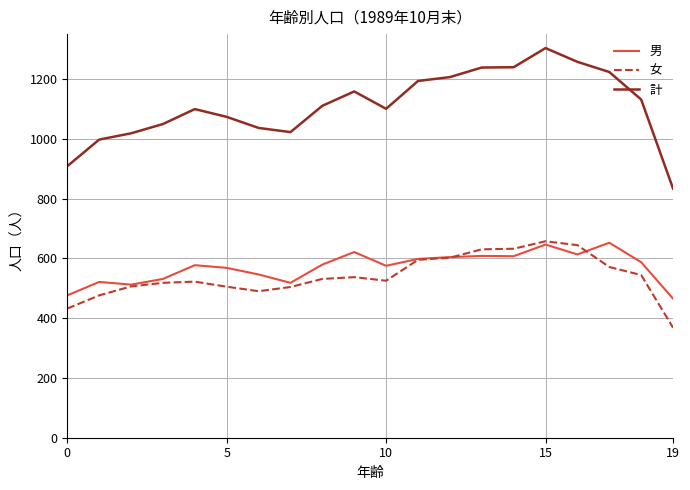

At how many categories does at least one series exceed 870?

19